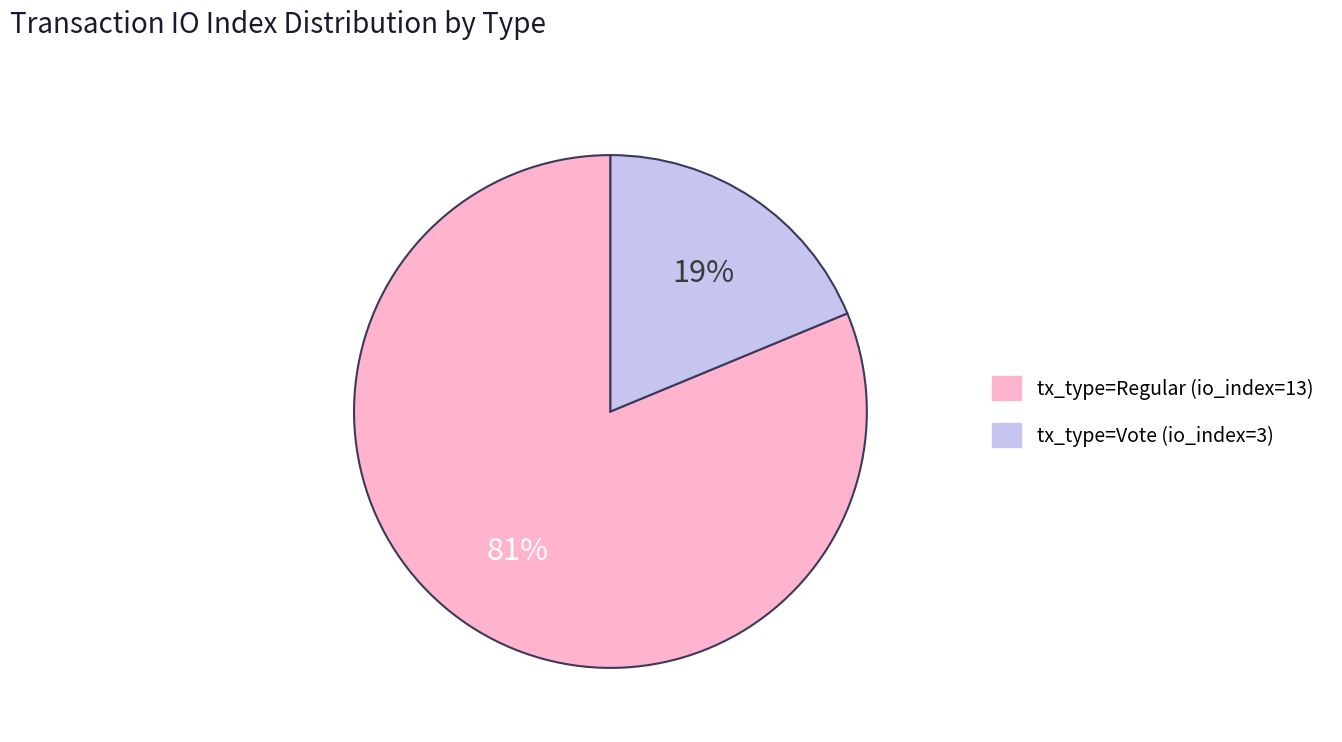

Which category accounts for the majority?

tx_type=Regular (io_index=13)